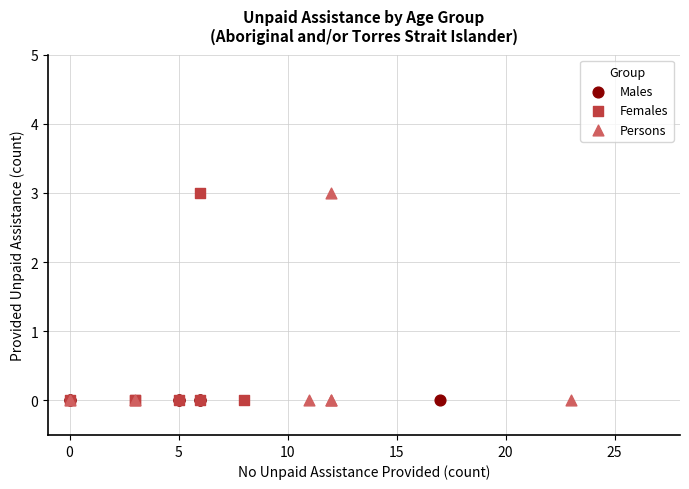

What are all the series names shown in the legend?

Males, Females, Persons